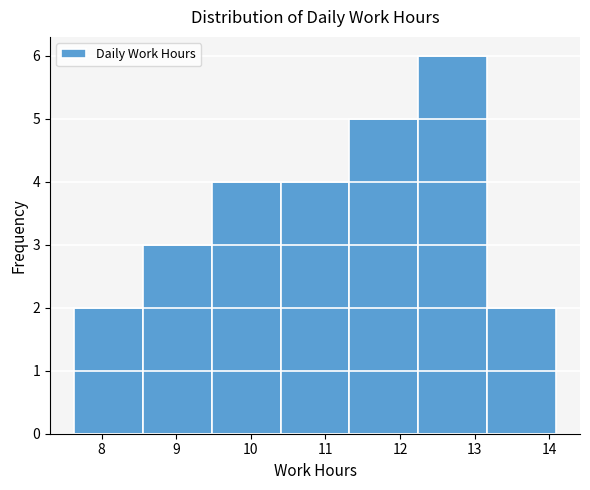

Which range on the x-axis has the tallest bar?

12.2 to 13.2